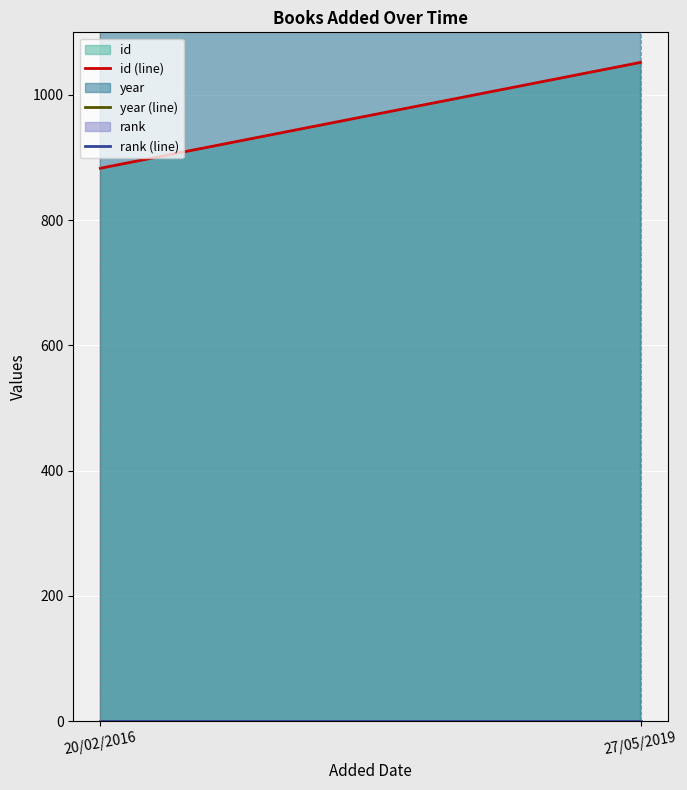

List the series in order of their peak value, lowest first.

rank, id, year